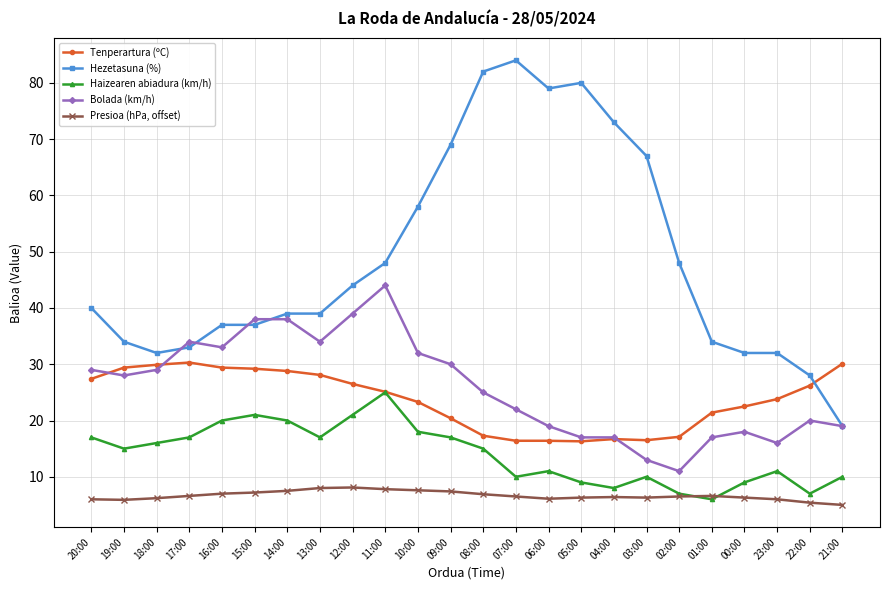

What is the minimum value for Haizearen abiadura (km/h)?

6.0